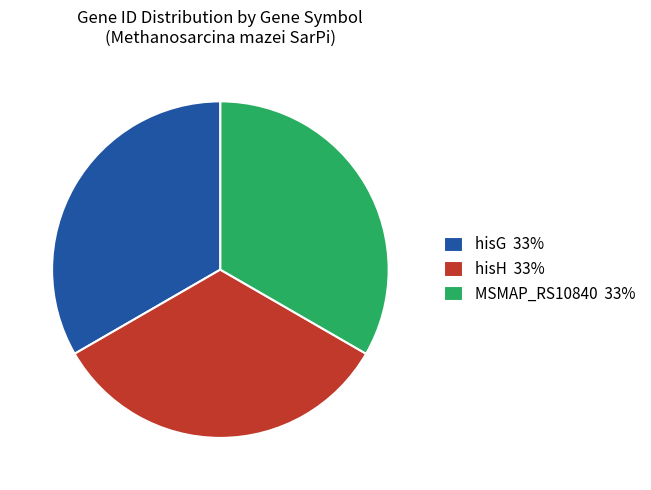

Is the sum of hisH 33% and hisG 33% greater than half?

Yes